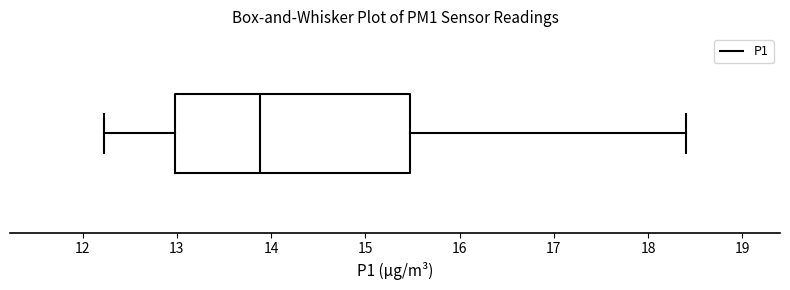

Where does the left whisker of the box end on the x-axis? The values are not printed on the chart, so give them approximately, as read against the axis.

12.2